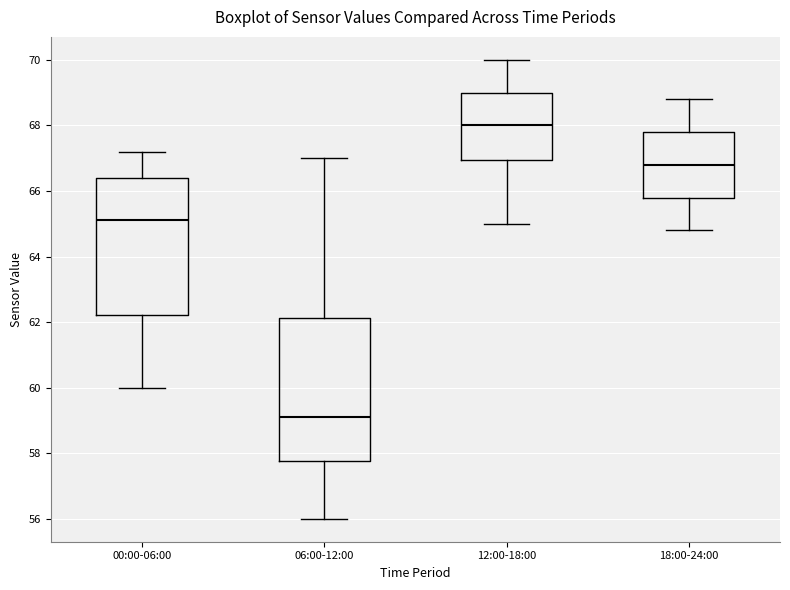

Where does the upper whisker of the box for 00:00-06:00 end on the y-axis? The values are not printed on the chart, so give them approximately, as read against the axis.

67.2